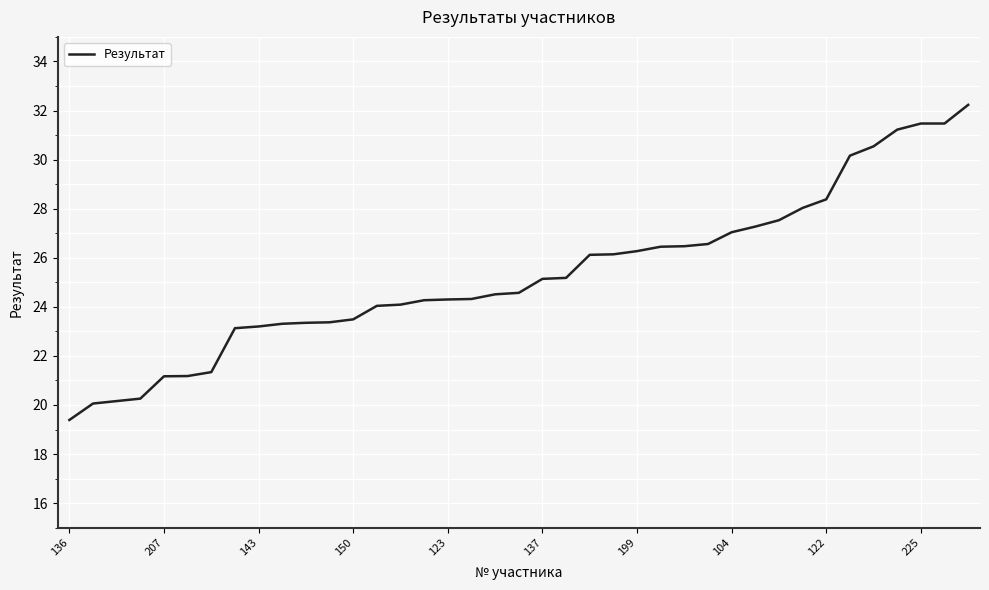

What is the minimum value shown in the chart?

19.4